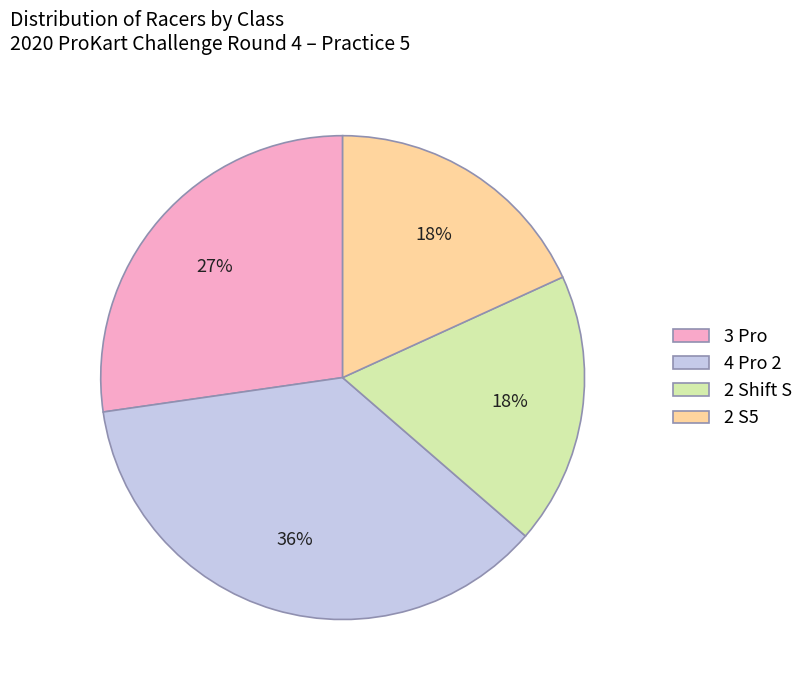

Count the number of slices in the pie.

4